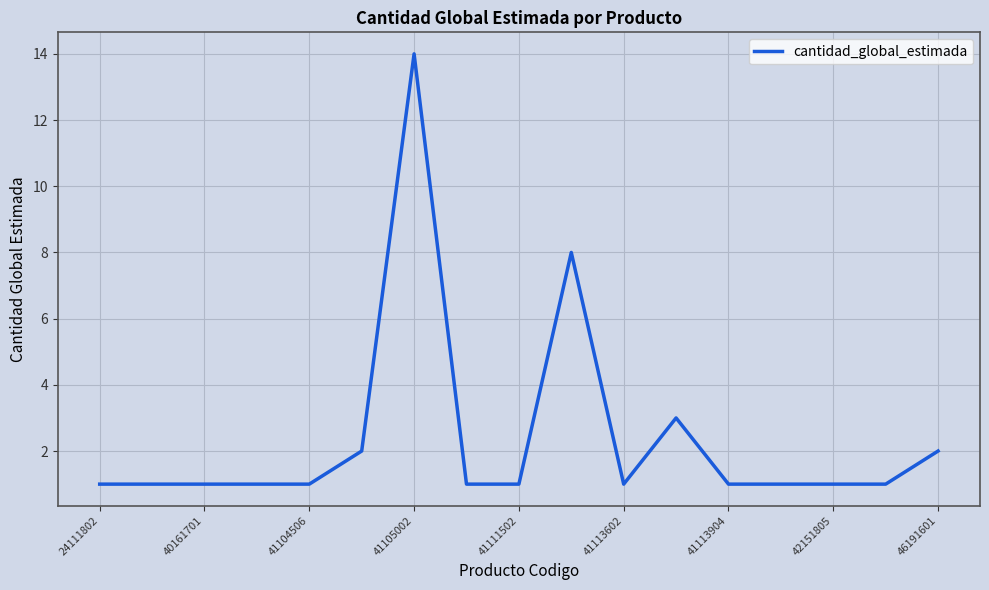

What is the greatest value displayed?

14